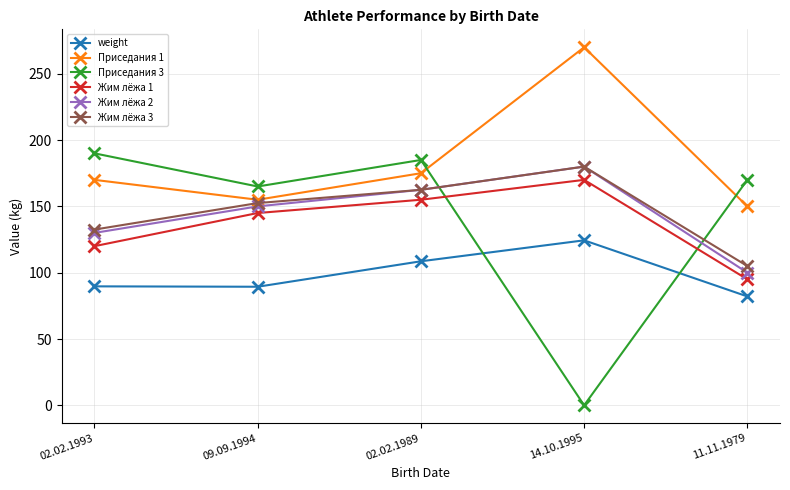

What is the total value across all series at 11.11.1979?

702.1